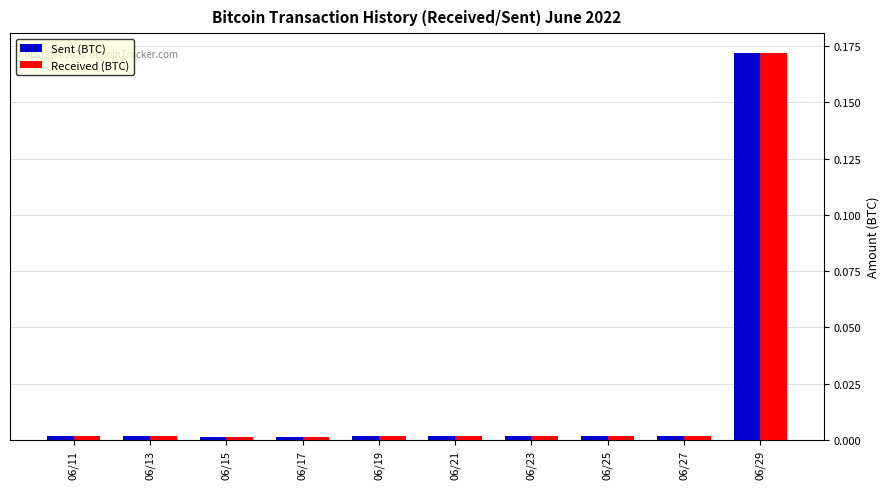

At which label does Received (BTC) reach its peak?

06/29